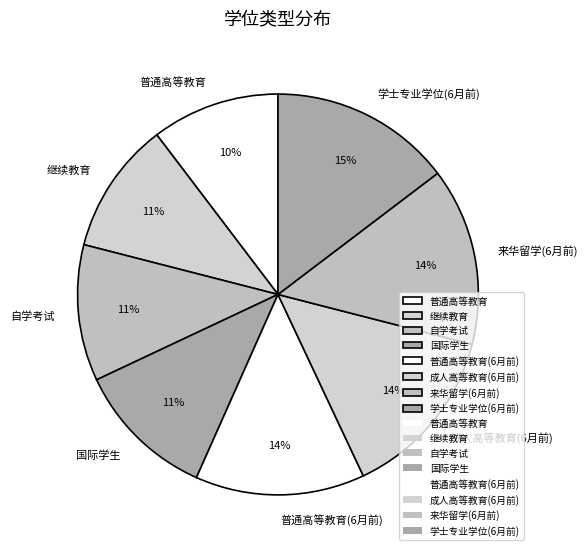

Combined, do 学士专业学位(6月前) and 自学考试 account for over 50%?

No